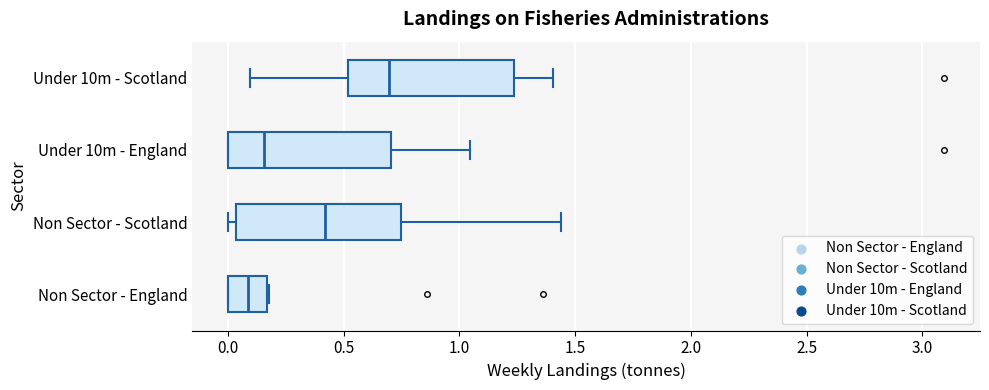

Reading bottom to top, read every box against the x-axis: the position of its median line, the range the box covers, and the ends of its whiskers. The values are not printed on the chart, so give them approximately, as read against the axis.

Non Sector - England: median 0.10, box 0.00 to 0.15, whiskers 0.00 to 0.20
Non Sector - Scotland: median 0.40, box 0.05 to 0.75, whiskers 0.00 to 1.45
Under 10m - England: median 0.15, box 0.00 to 0.70, whiskers 0.00 to 1.05
Under 10m - Scotland: median 0.70, box 0.50 to 1.25, whiskers 0.10 to 1.40